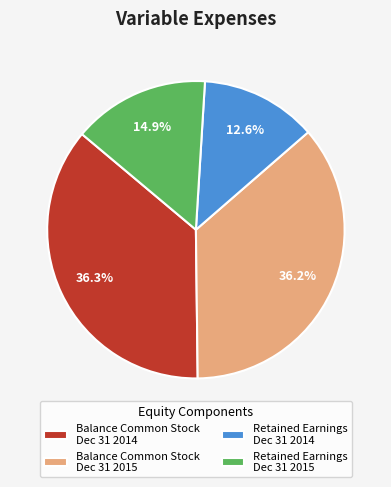

What portion of the pie excludes Balance Common Stock Dec 31 2015?

63.8%